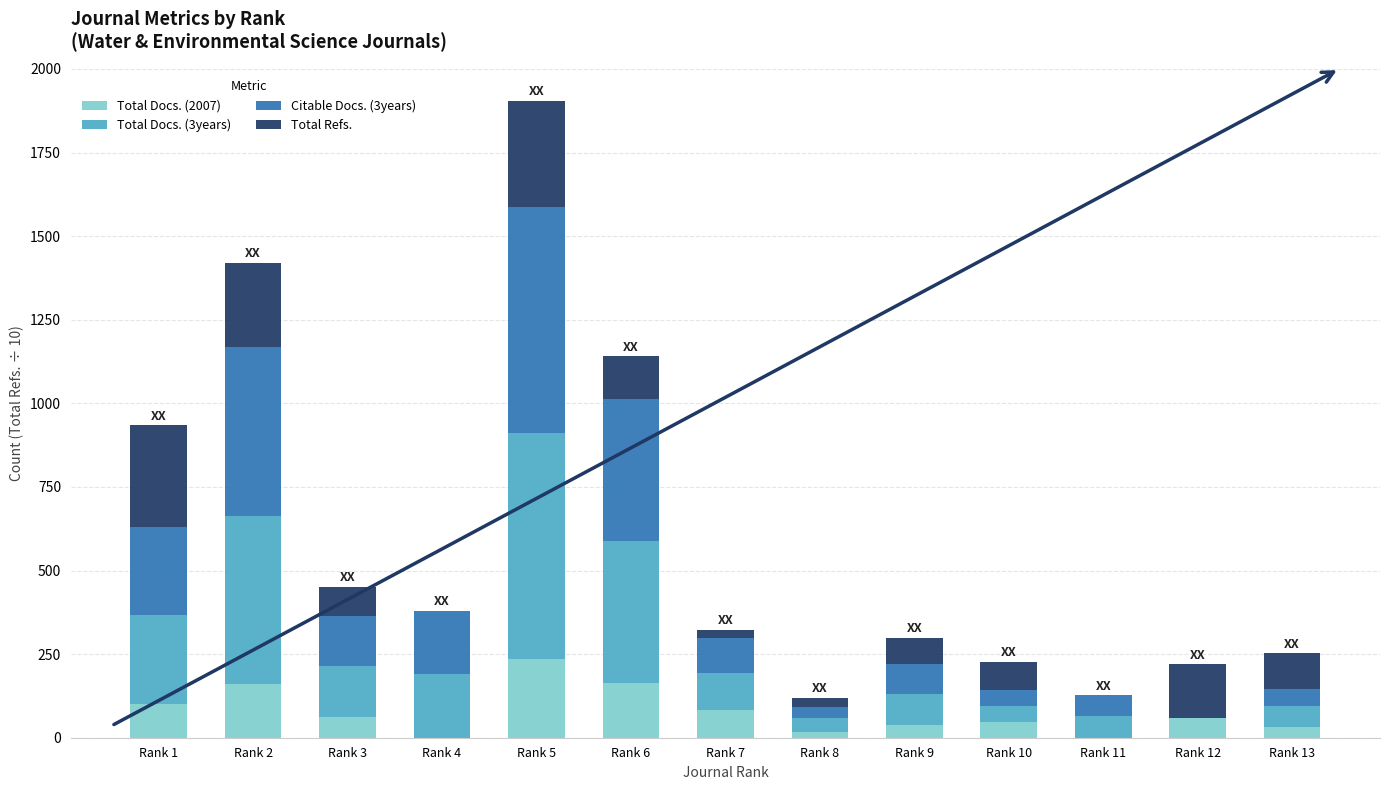

Are the bars grouped side by side (vs. stacked)?

No